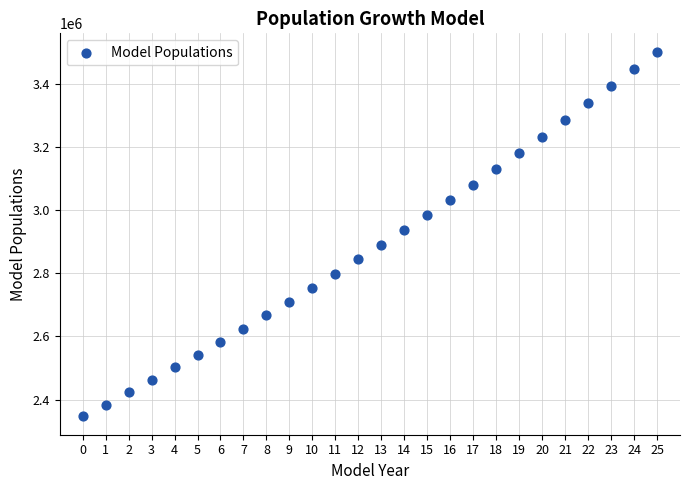

What is the range of Y values (max minus min)?

1154312.6